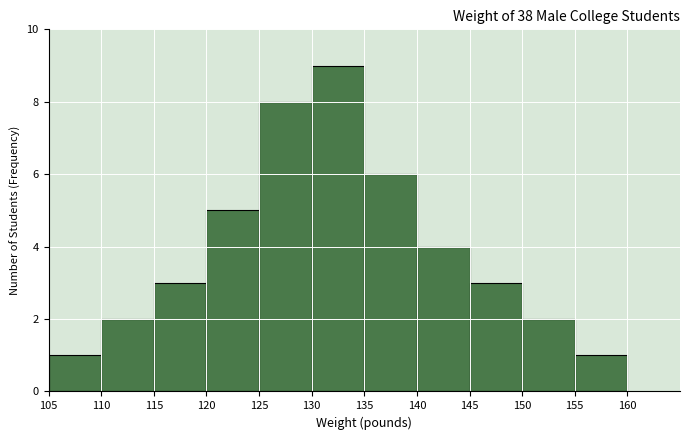

Reading left to right, list every bar in this chart as the range it spans on the x-axis followed by its height. The values are not printed on the chart, so give them approximately, as read against the axis.

105 to 110: 1
110 to 115: 2
115 to 120: 3
120 to 125: 5
125 to 130: 8
130 to 135: 9
135 to 140: 6
140 to 145: 4
145 to 150: 3
150 to 155: 2
155 to 160: 1